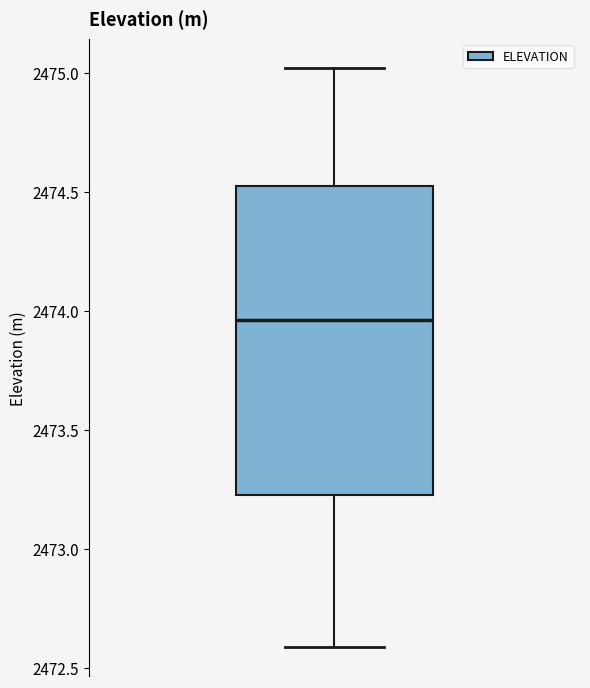

Where does the median line of the box sit on the y-axis? The values are not printed on the chart, so give them approximately, as read against the axis.

2473.95